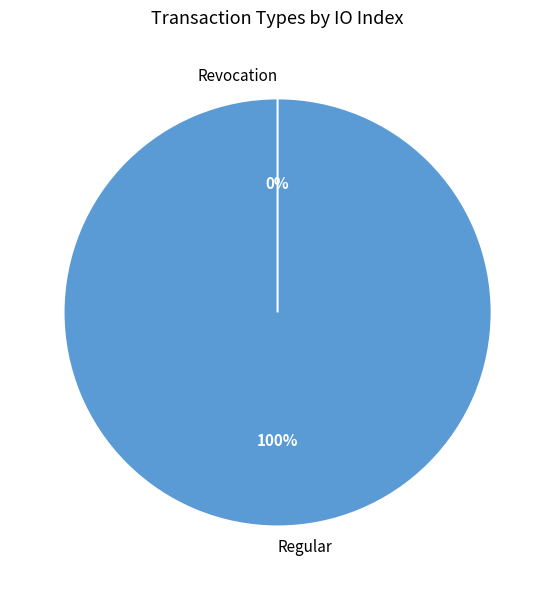

To the nearest percent, what percentage of the pie is Regular?

100%